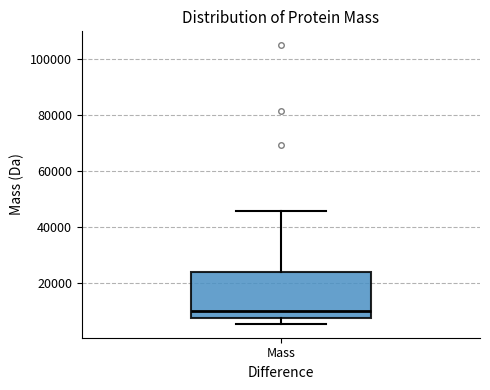

Transcribe this box plot: give where the median line is, the range the box spans, and where the two whiskers end, as read against the y-axis. The values are not printed on the chart, so give them approximately, as read against the axis.

median 10000, box 8000 to 24000, whiskers 6000 to 46000